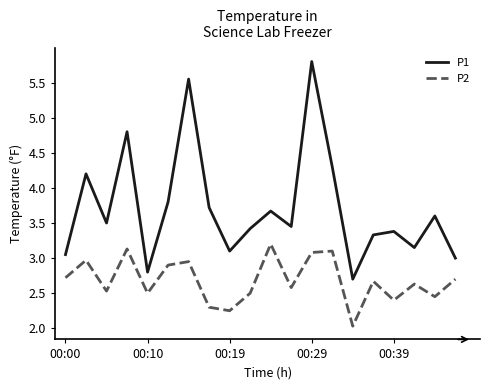

What is the difference between the maximum and minimum values in the P2 series?

1.2